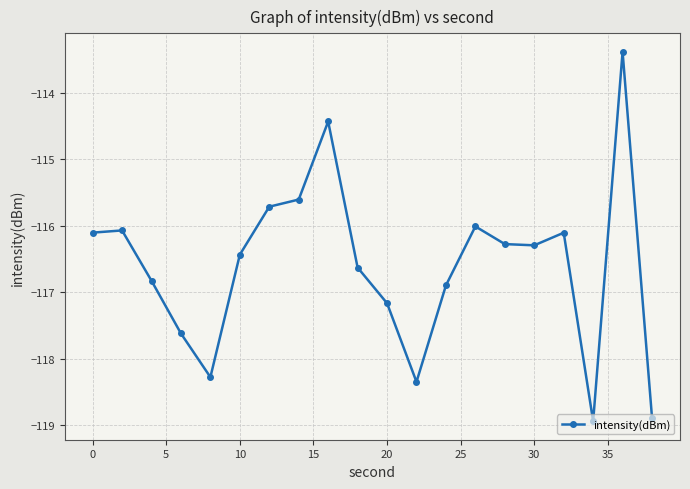

What is the value of the 9th point from the left?

-114.4